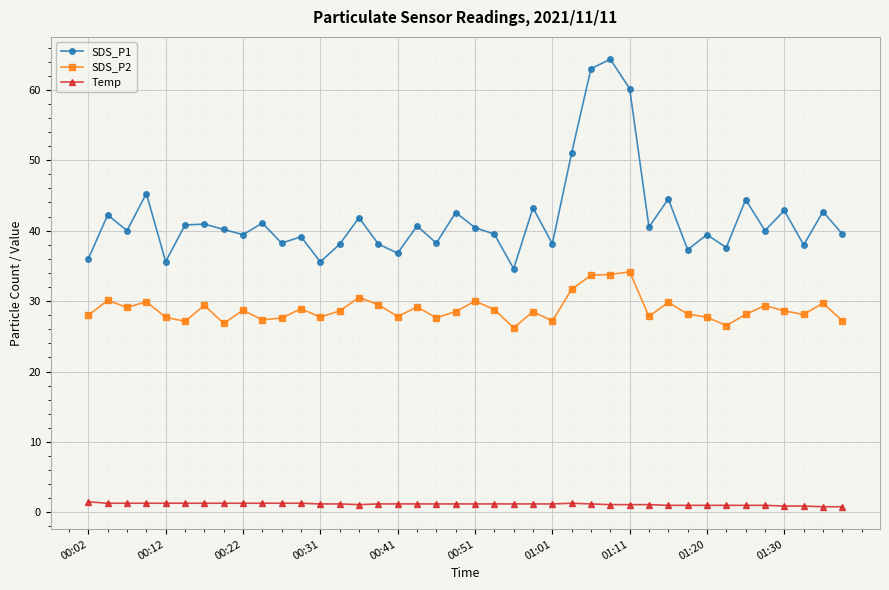

What is the value of the Temp point at the 38th from the left?

0.9